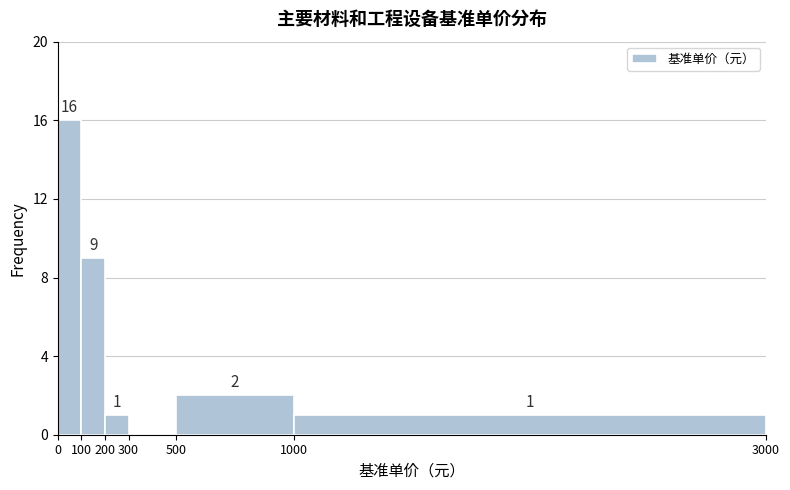

Over which range of the x-axis is the bar tallest?

0 to 100